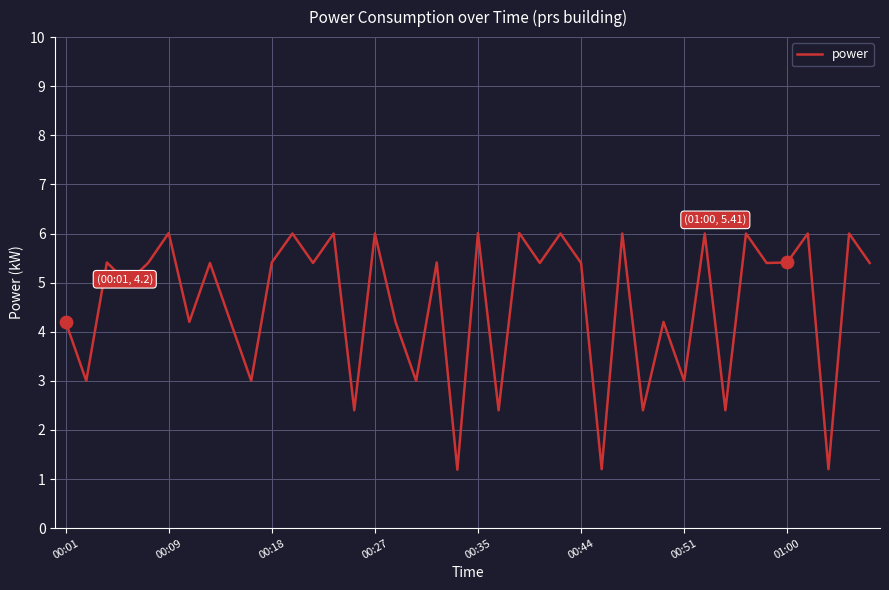

What is the smallest value displayed?

1.2